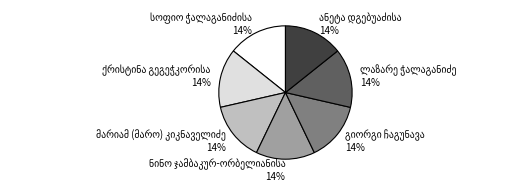

How many slices are in this pie chart?

7